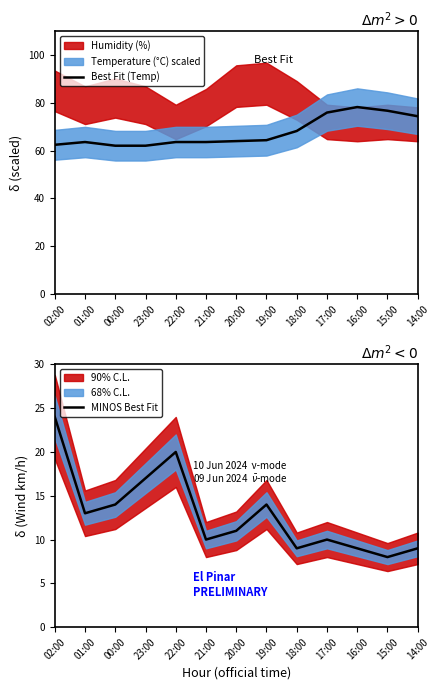

The Best Fit (Temp) series shows 63.6 at 22:00. True or false?

True